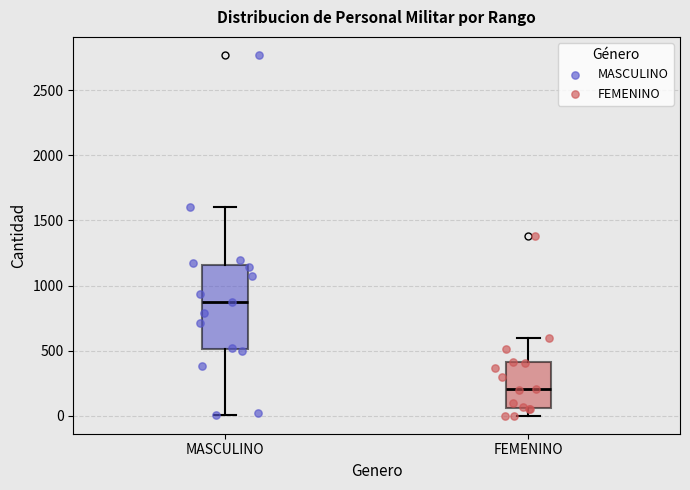

Reading left to right, read every box against the y-axis: the position of its median line, the range the box covers, and the ends of its whiskers. The values are not printed on the chart, so give them approximately, as read against the axis.

MASCULINO: median 850, box 500 to 1150, whiskers 0 to 1600
FEMENINO: median 200, box 50 to 400, whiskers 0 to 600